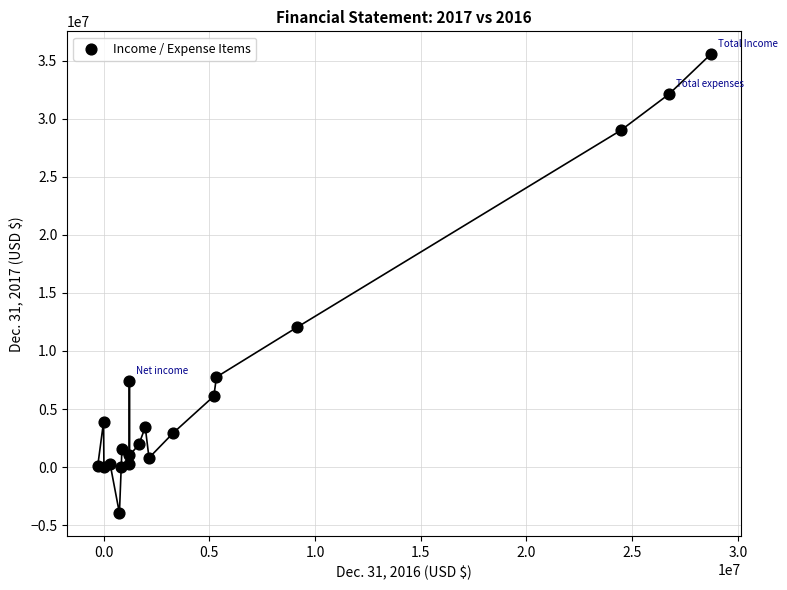

What Y value in the scatter plot is closest to 15793650?

12025600